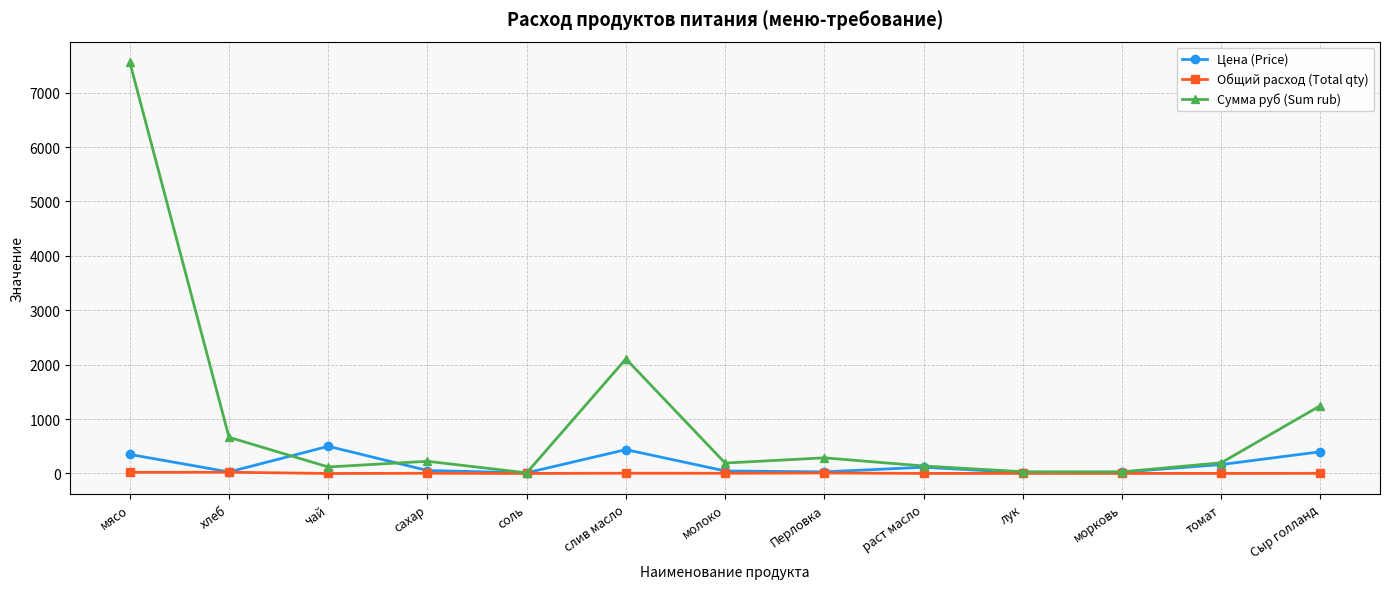

True or false: Сумма руб (Sum rub) has a value of 7560.0 at мясо.

True